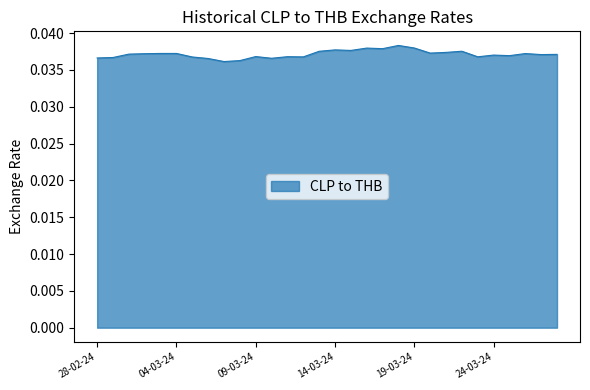

How many categories are shown in the chart?

30